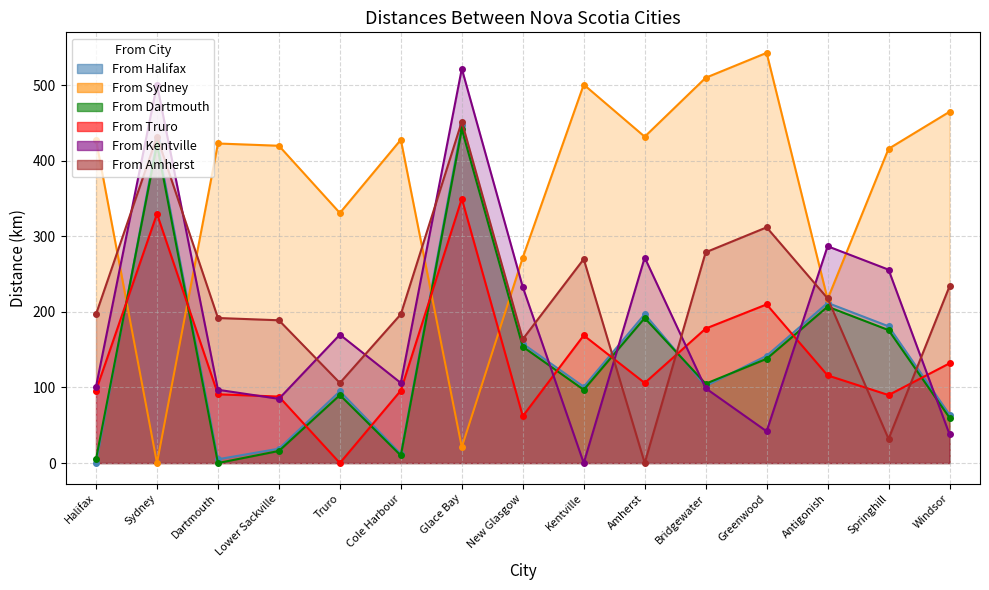

The value of From Amherst at Springhill is 32. True or false?

True